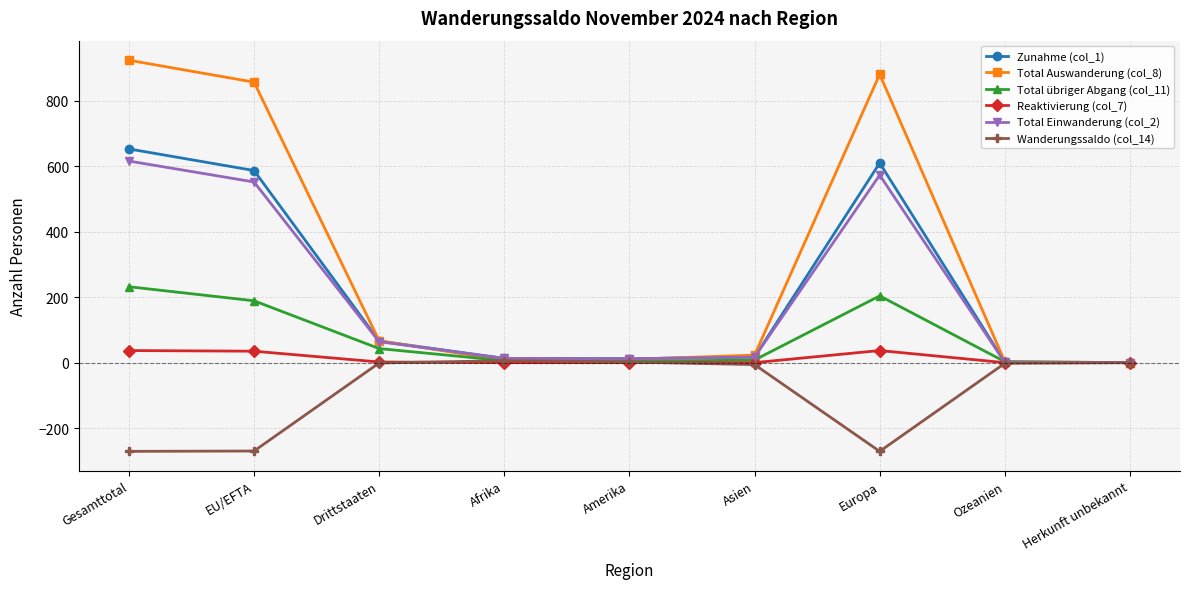

The Wanderungssaldo (col_14) series shows 0 at Herkunft unbekannt. True or false?

True